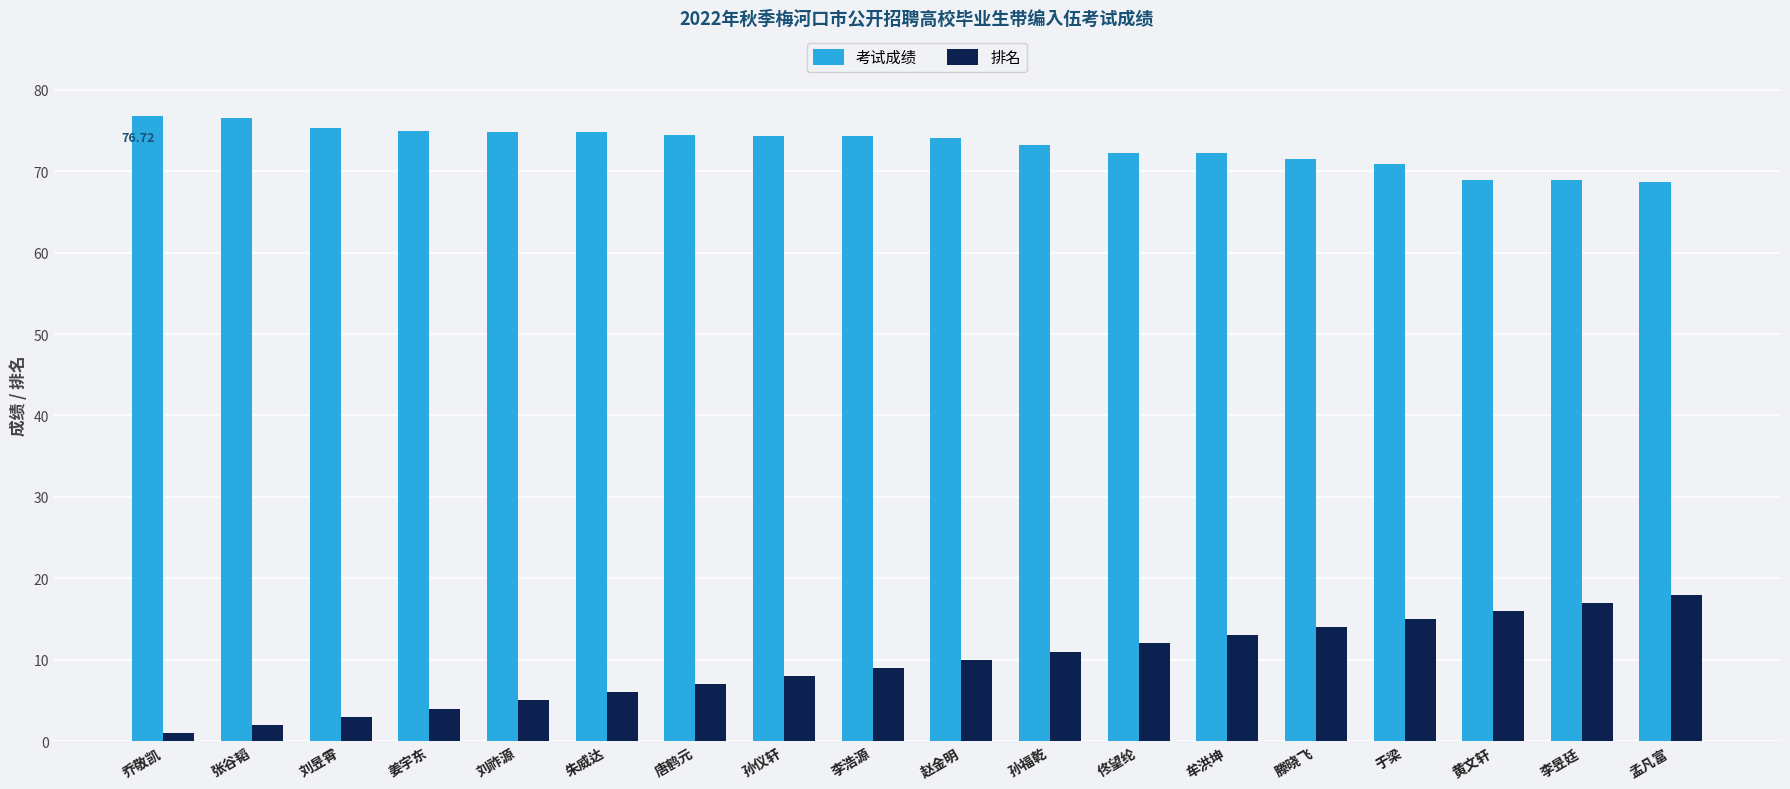

What is the value of the 考试成绩 bar at the 3rd from the left?

75.3